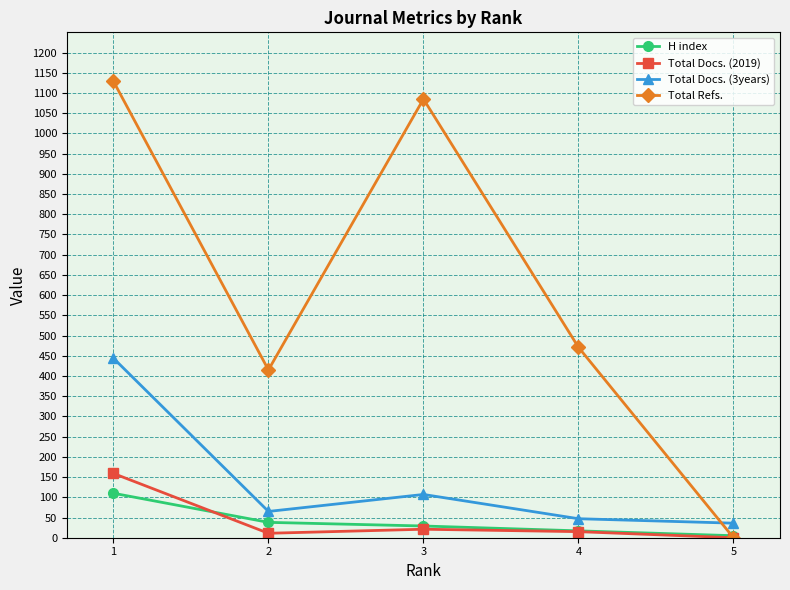

True or false: H index has more than 2 interior local peaks.

False